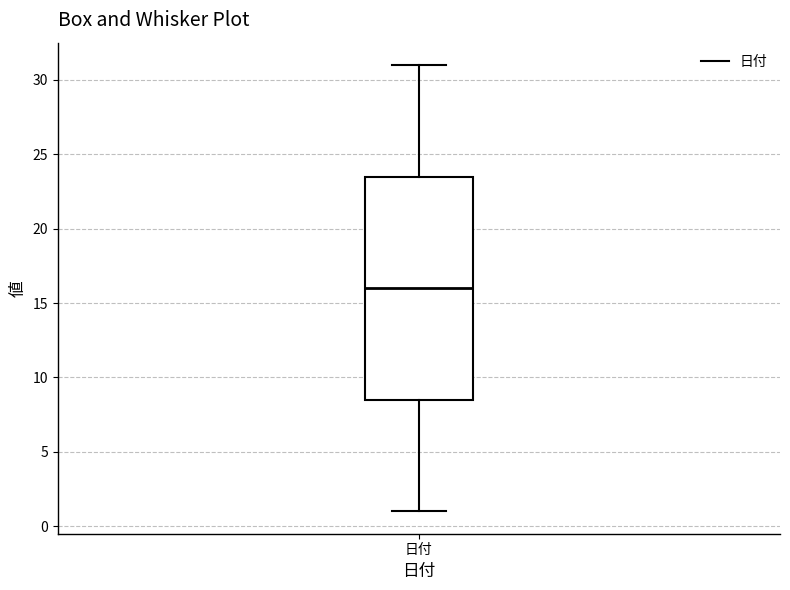

Read this box plot against the y-axis: the position of the median line, the range covered by the box, and the ends of both whiskers. The values are not printed on the chart, so give them approximately, as read against the axis.

median 16.0, box 8.5 to 23.5, whiskers 1.0 to 31.0